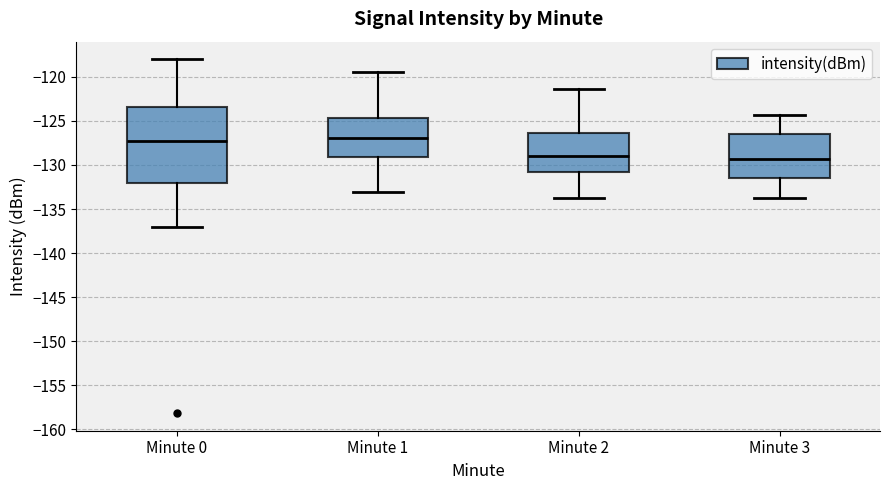

Where does the median line of the box for Minute 0 sit on the y-axis? The values are not printed on the chart, so give them approximately, as read against the axis.

-127.5